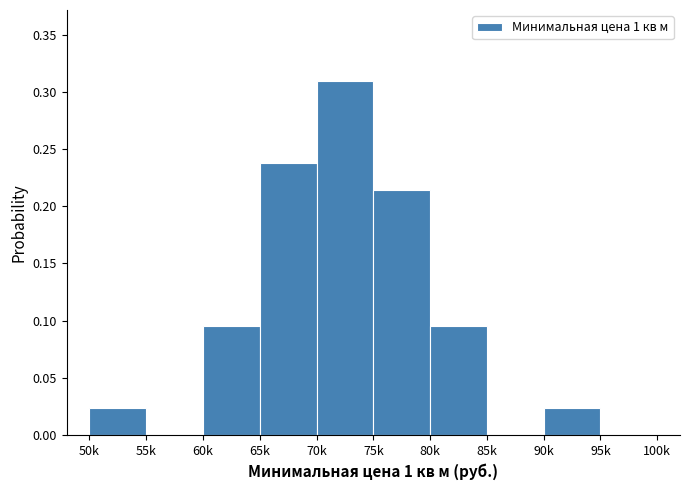

Which label corresponds to the largest value in the chart?

70k